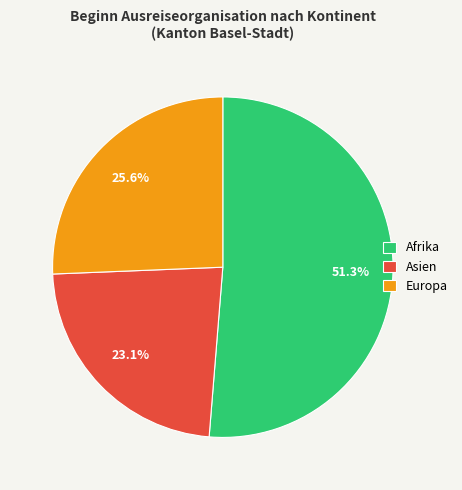

What is the ratio of the value at Europa to the value at Afrika?

0.5